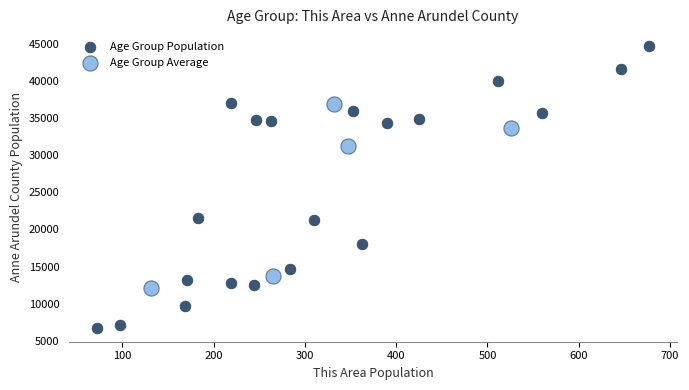

Which series reaches the minimum Y coordinate?

Age Group Population